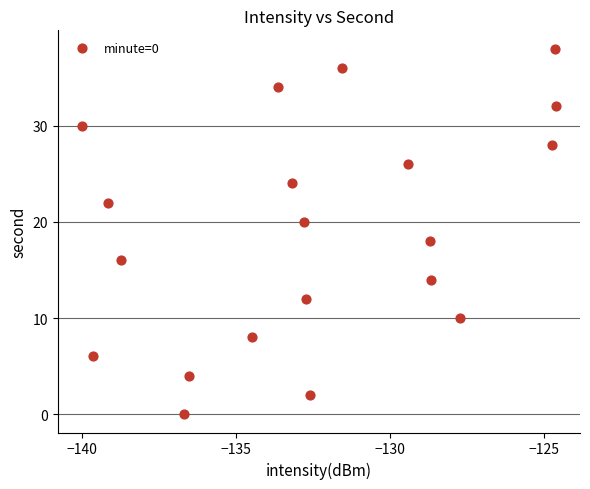

What is the range of Y values (max minus min)?

38